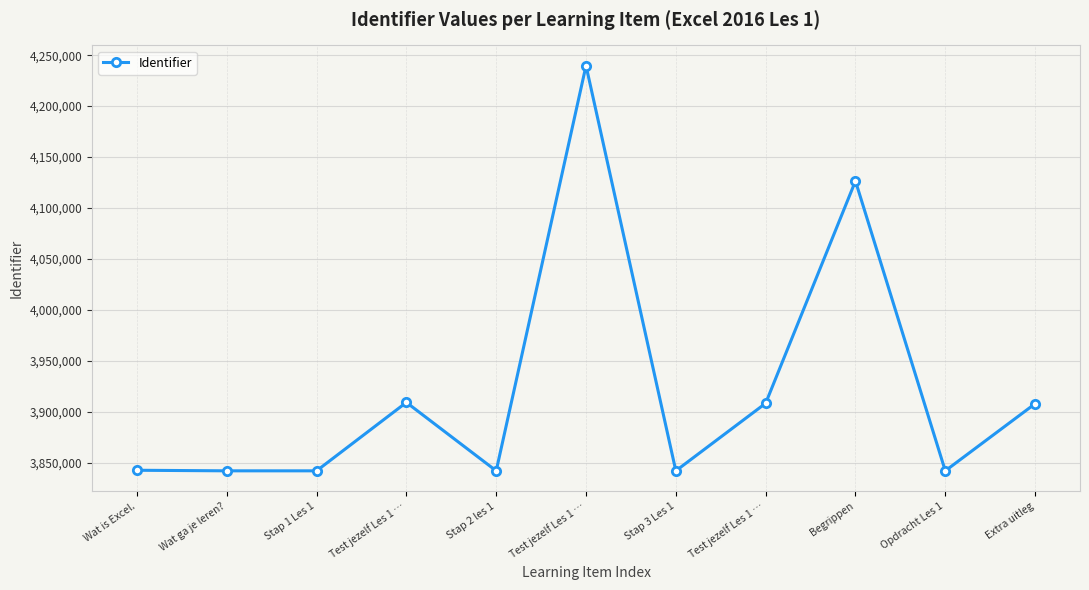

How many lines are shown in the chart?

1